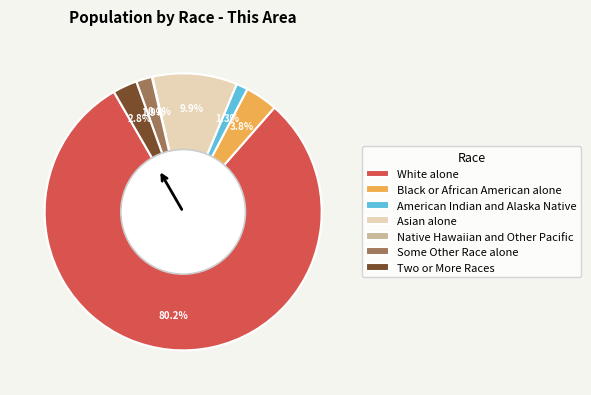

What percentage is NOT represented by White alone?

19.8%